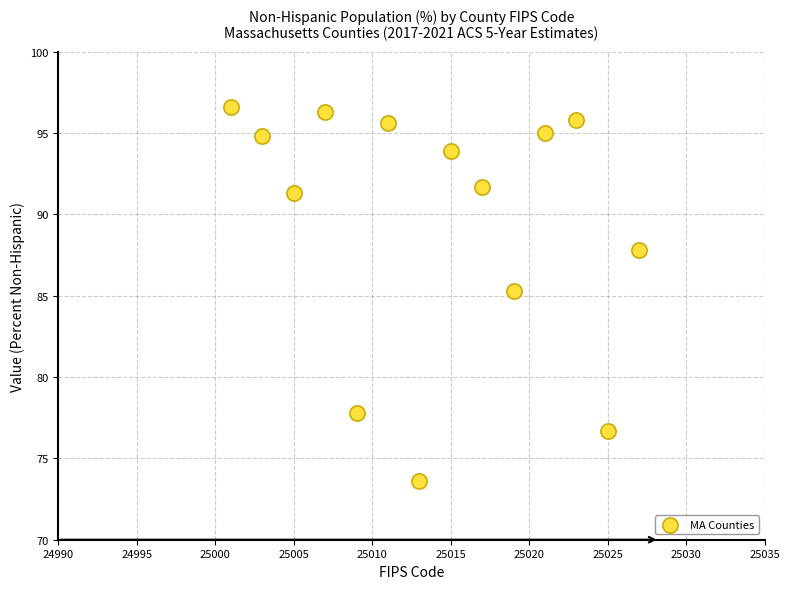

What is the range of X values (max minus min)?

26.0